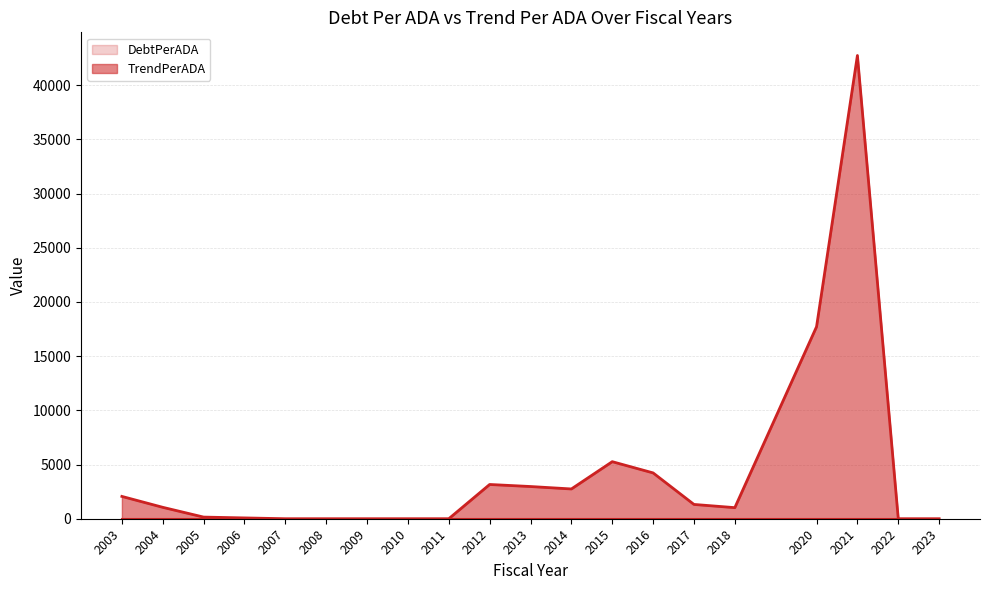

How many interior local peaks (higher than both neighbors) does the data have?

3